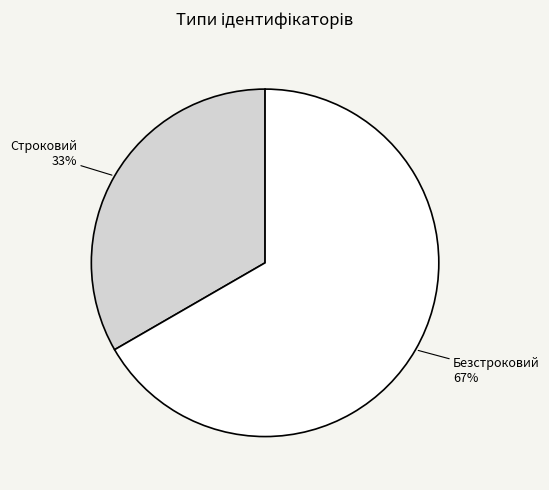

Approximately how many times larger is the value at Строковий compared to Безстроковий?

0.5